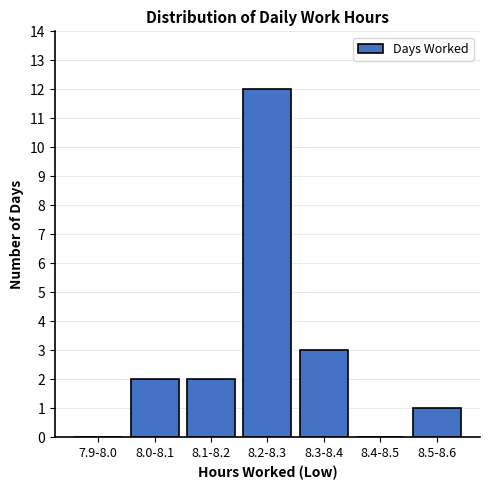

Reading right to left, extract all data points from this chart.

8.5-8.6=1	8.4-8.5=0	8.3-8.4=3	8.2-8.3=12	8.1-8.2=2	8.0-8.1=2	7.9-8.0=0